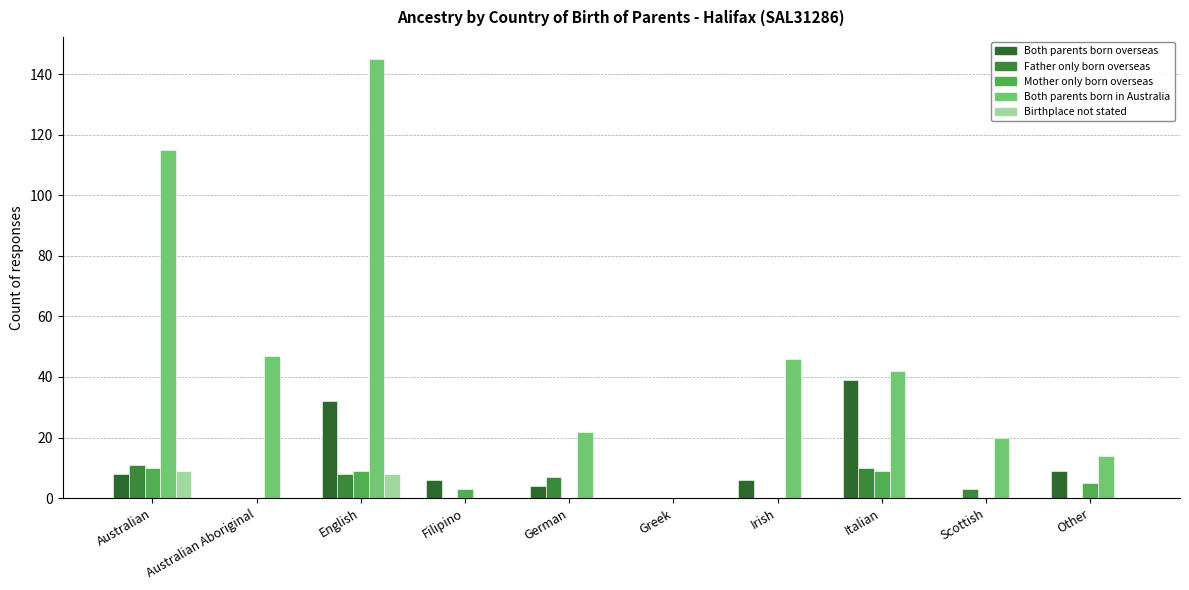

Which category has the lowest value in the Both parents born overseas series?

Australian Aboriginal